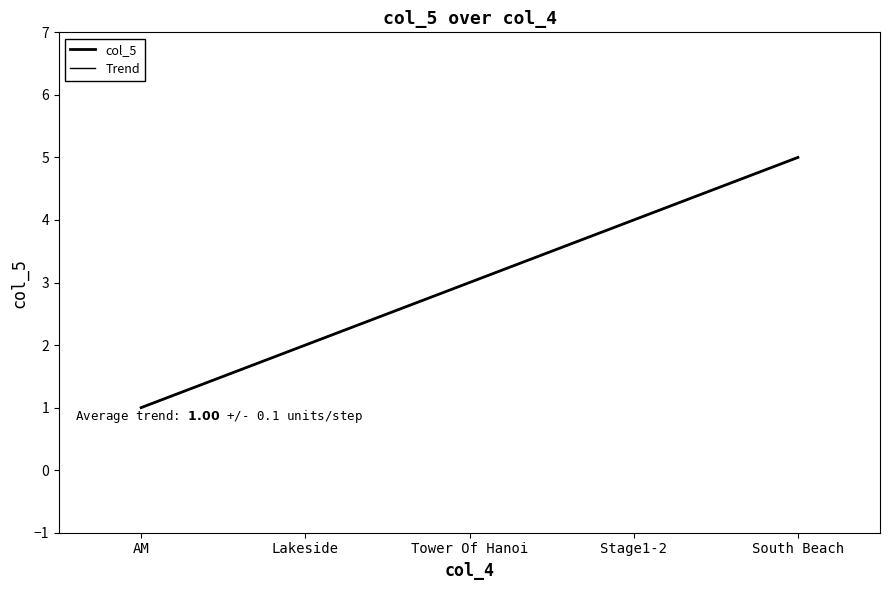

Does the chart display data point markers on the line(s)?

No